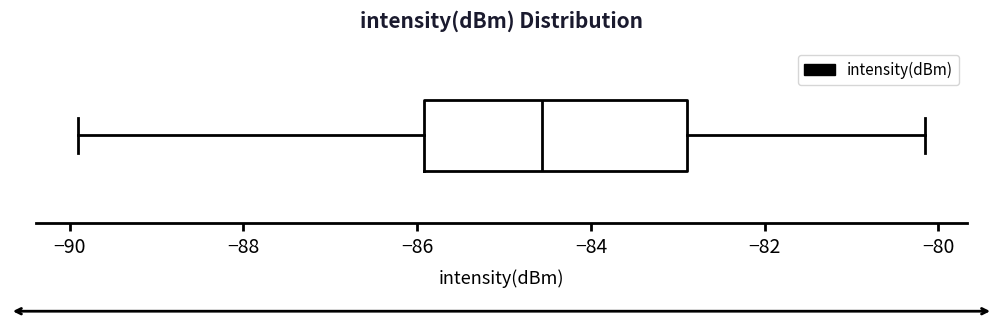

Read this box plot against the x-axis: the position of the median line, the range covered by the box, and the ends of both whiskers. The values are not printed on the chart, so give them approximately, as read against the axis.

median -84.6, box -86.0 to -82.8, whiskers -89.8 to -80.2